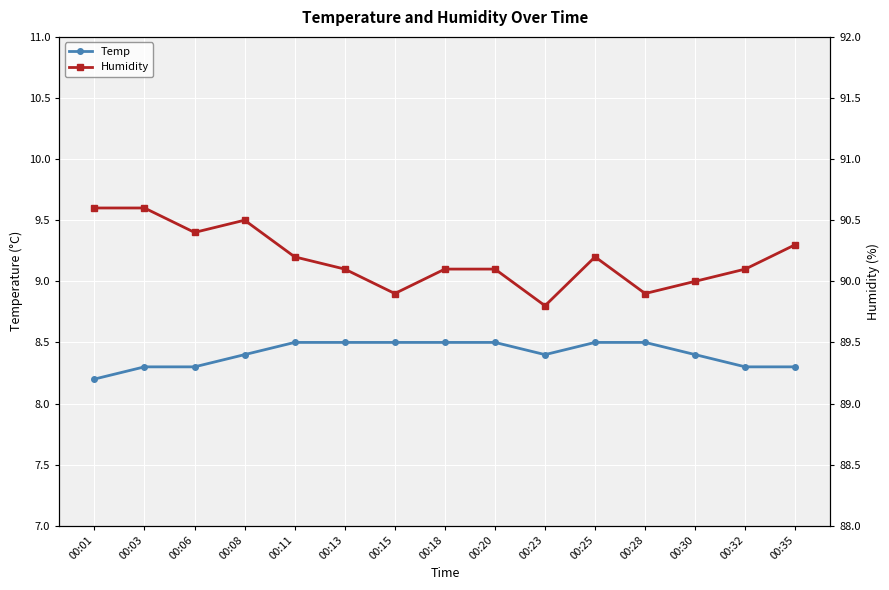

What is the difference between the highest and lowest values at 00:18?

81.6